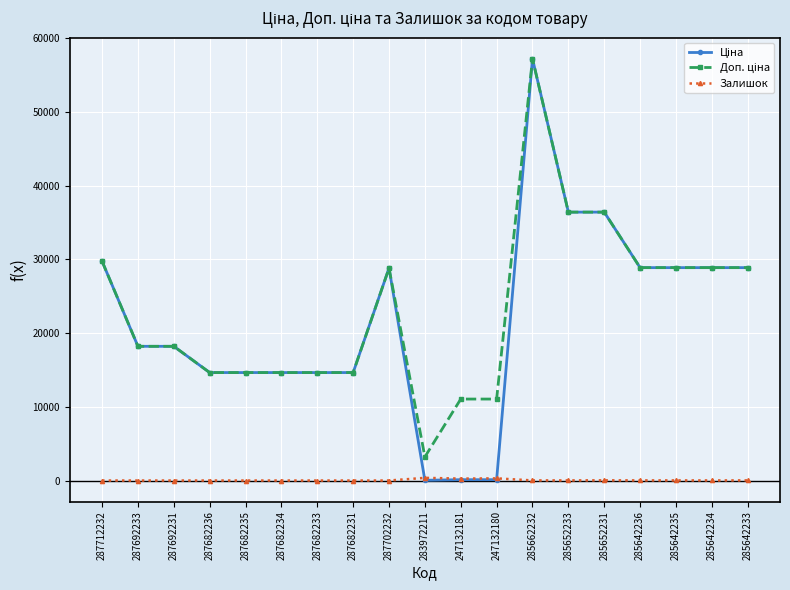

At which category is the sum across all series the highest?

285662232